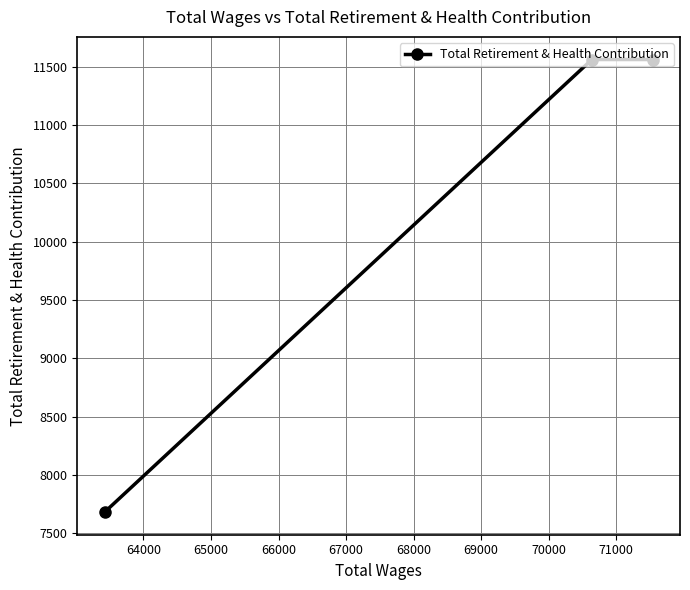

What is the maximum value shown in the chart?

11560